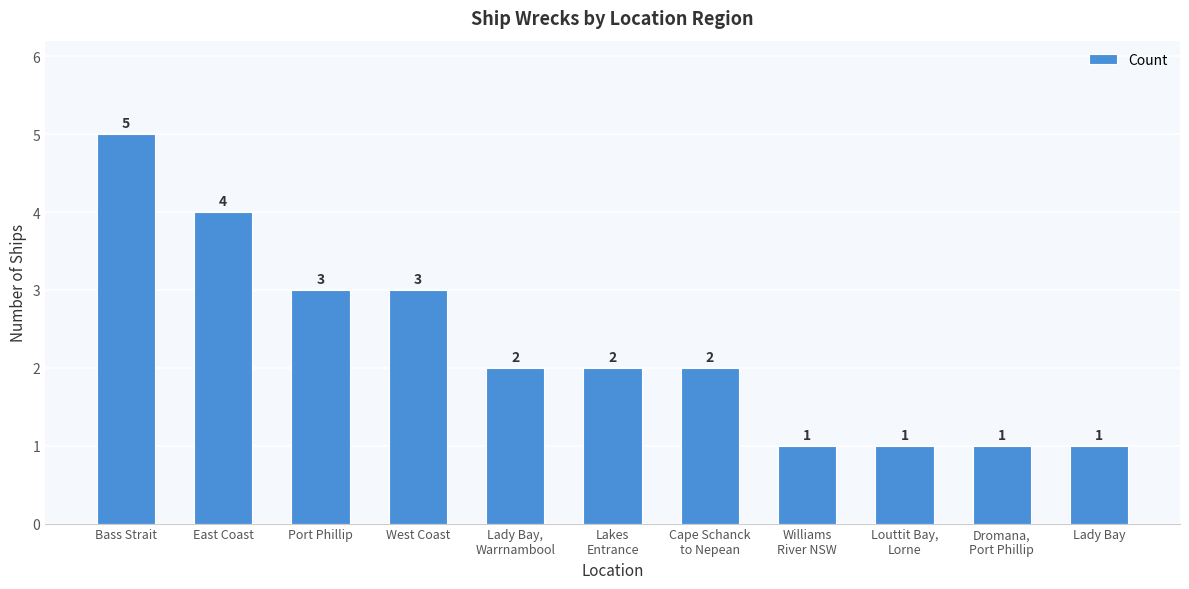

What is the ratio of the value at Port Phillip to the value at West Coast?

1.0